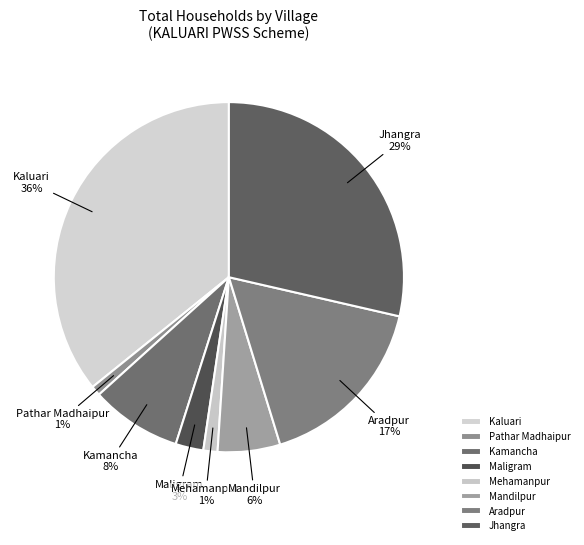

How many slices are in this pie chart?

8